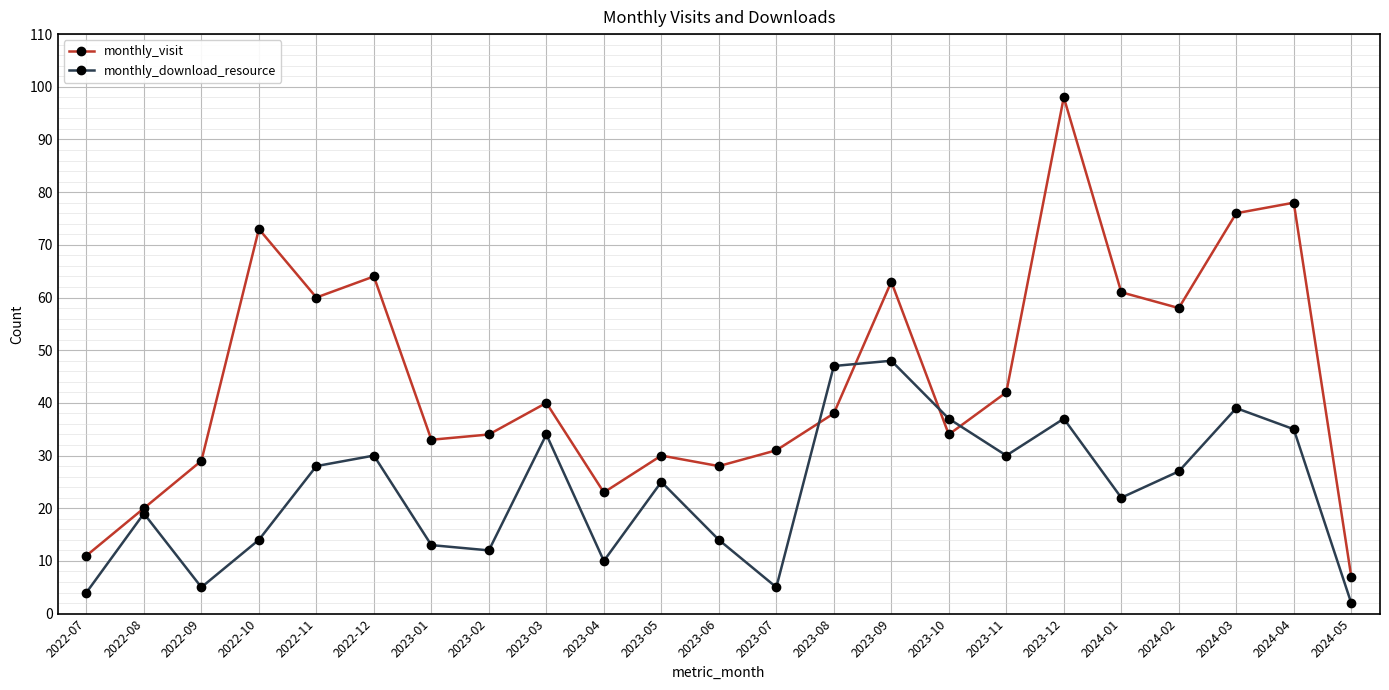

Which series has the largest total across all categories?

monthly_visit